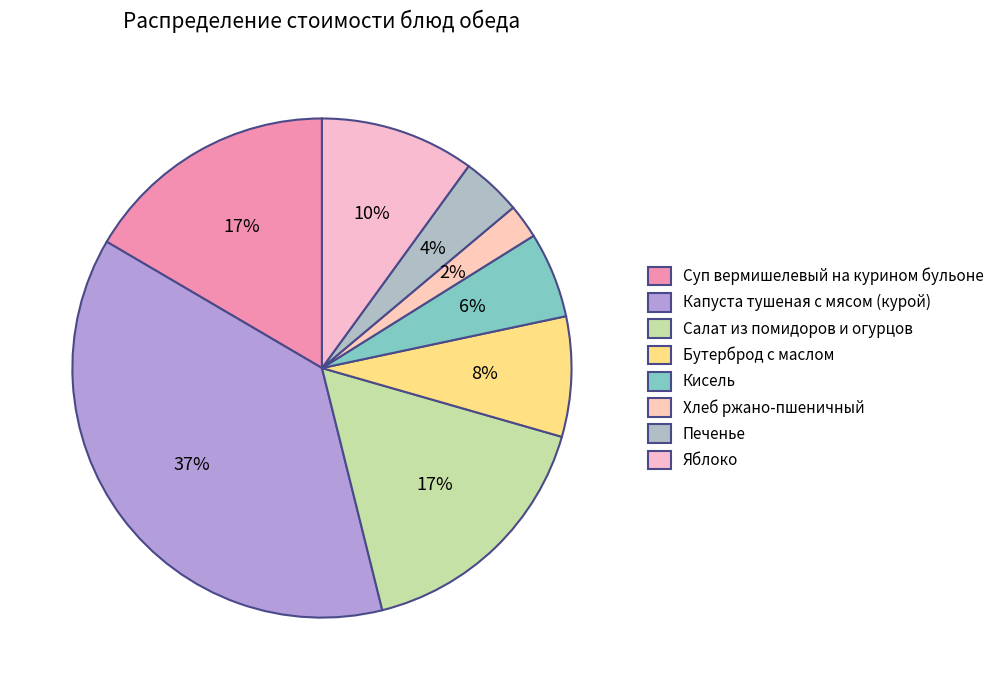

How much of the chart is everything except Капуста тушеная с мясом (курой)?

62.7%